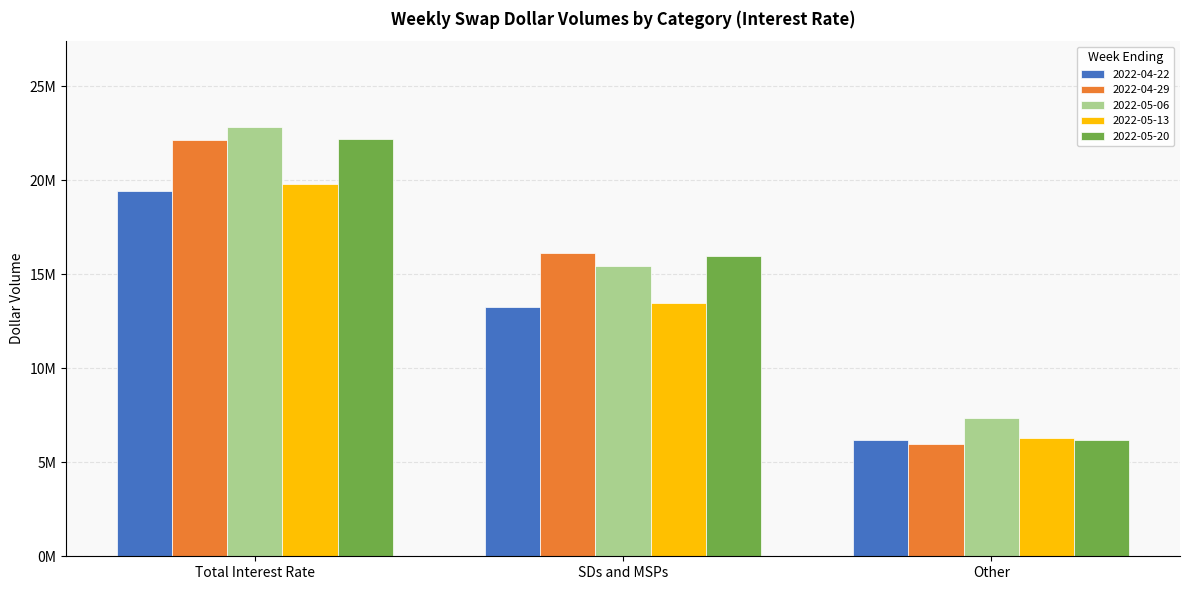

Are the bars horizontal?

No